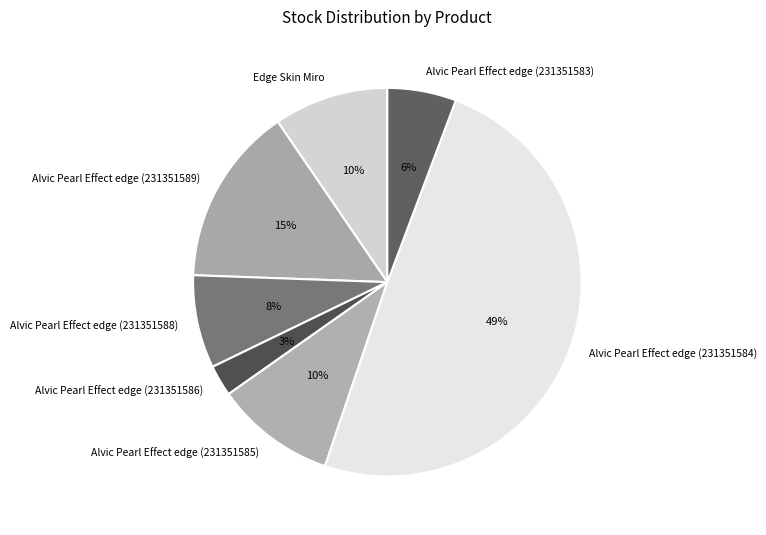

How many slices are in this pie chart?

7